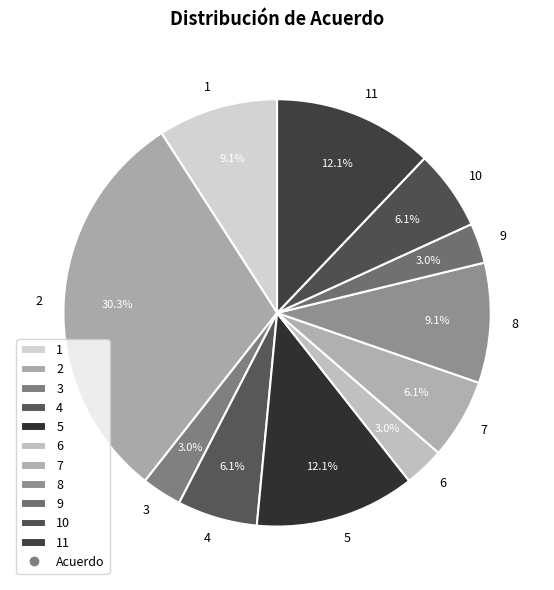

Does 1 account for over 50% of the chart?

No